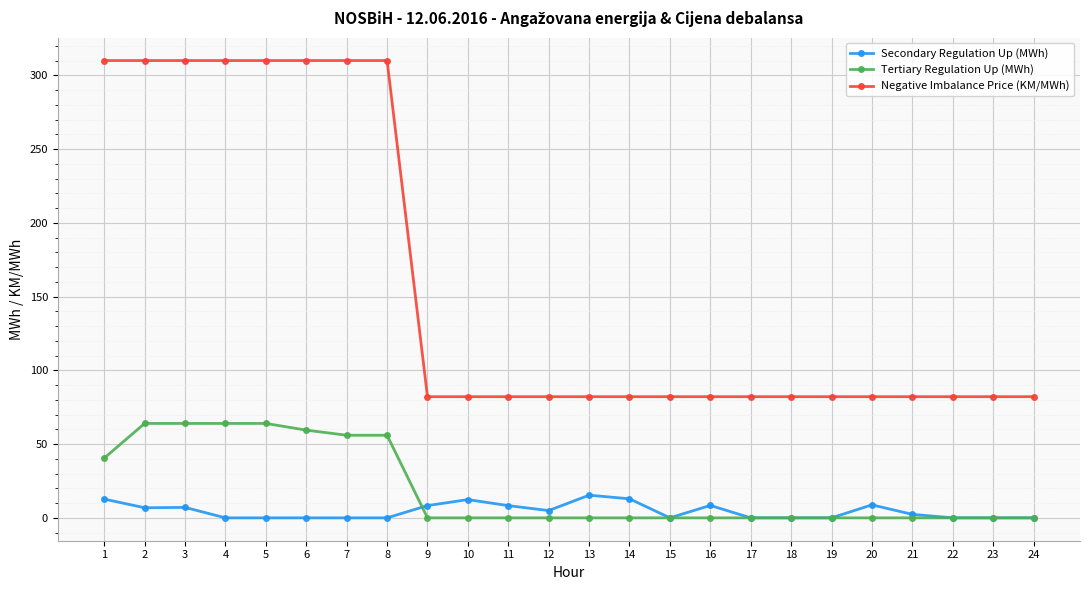

At which label is Tertiary Regulation Up (MWh) closest to 32?

1